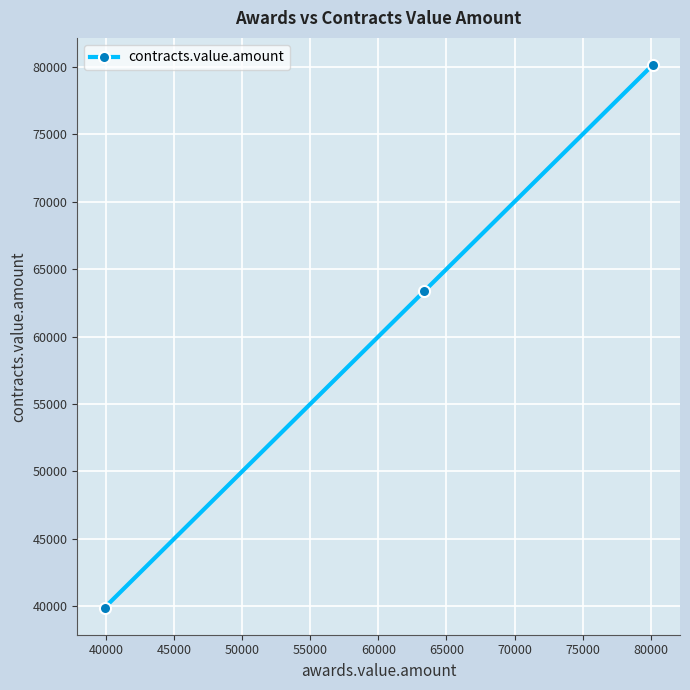

What is the sum of all values?

183408